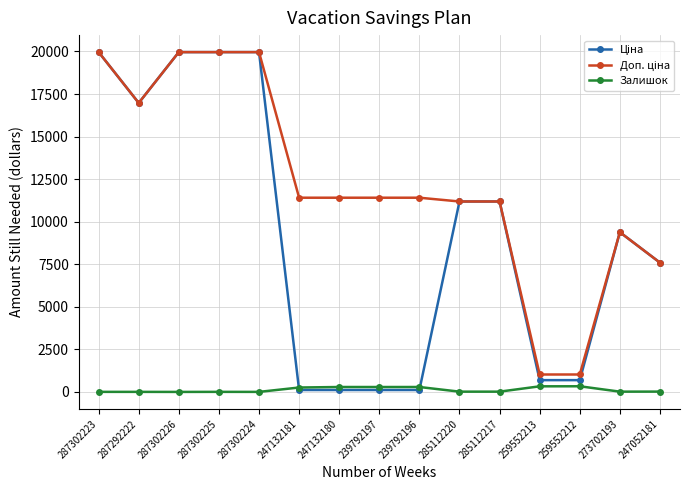

What is the difference between the maximum and minimum values in the Залишок series?

332.0